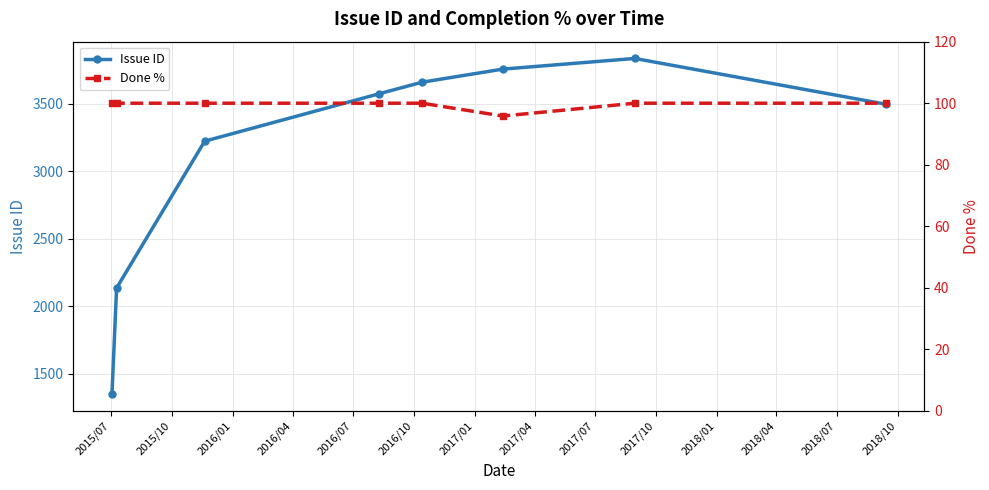

What is the value of the Issue ID point at the 8th from the left?

3496.8